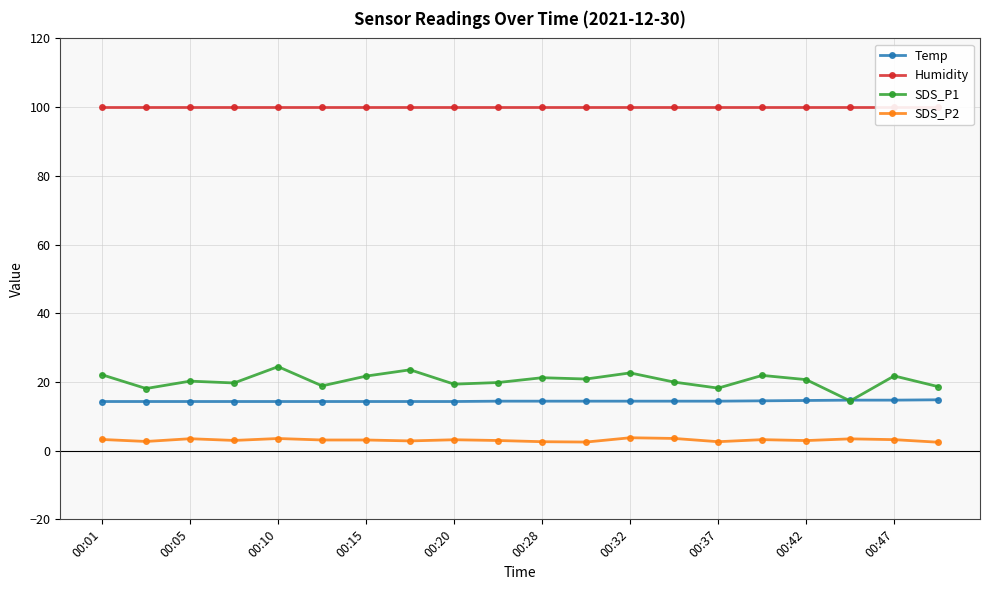

How many categories are shown in the chart?

20